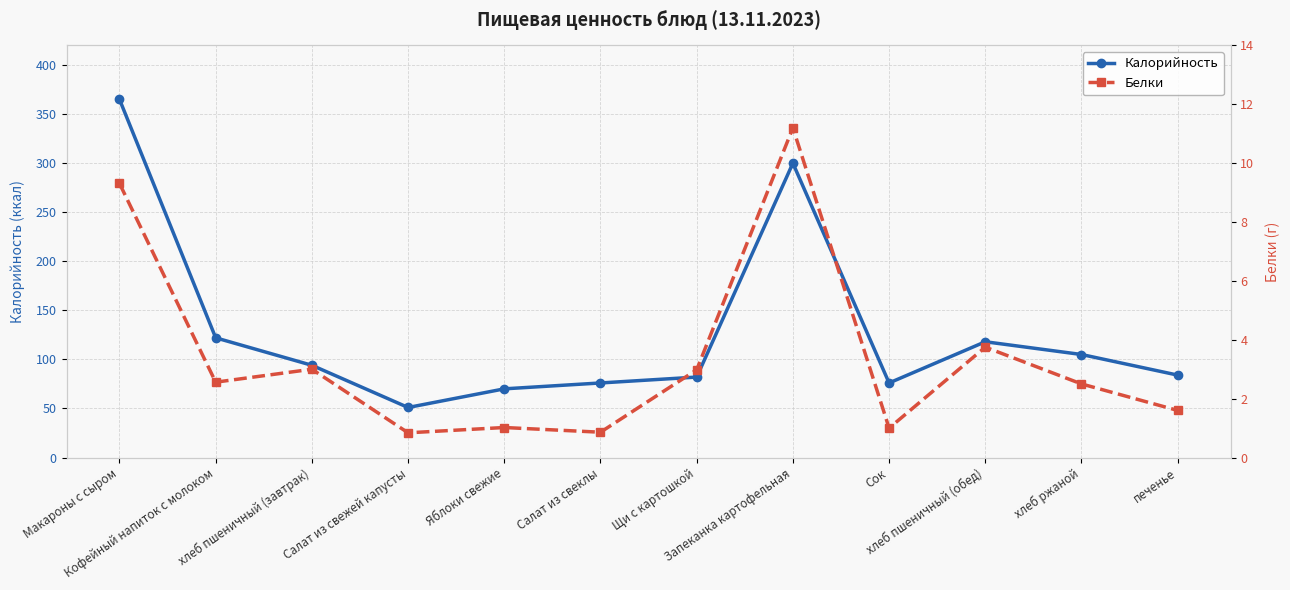

Which series has the largest total across all categories?

Калорийность